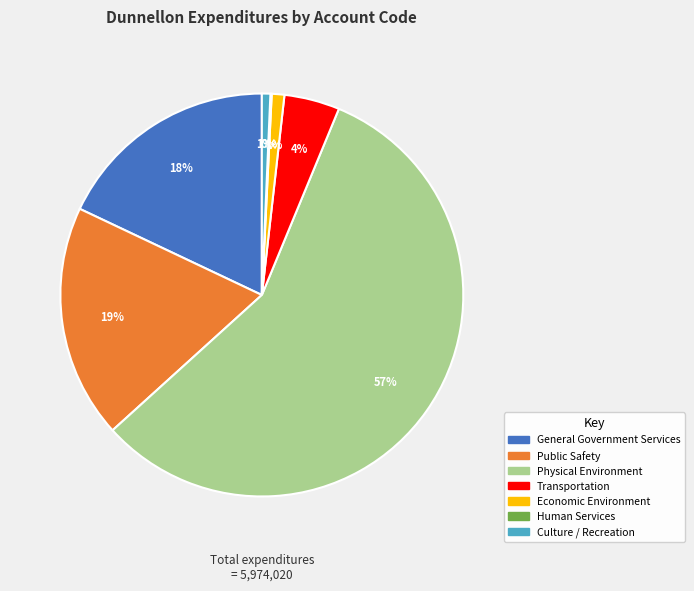

To the nearest percent, what is the difference between the Economic Environment and Physical Environment slice percentages?

56%